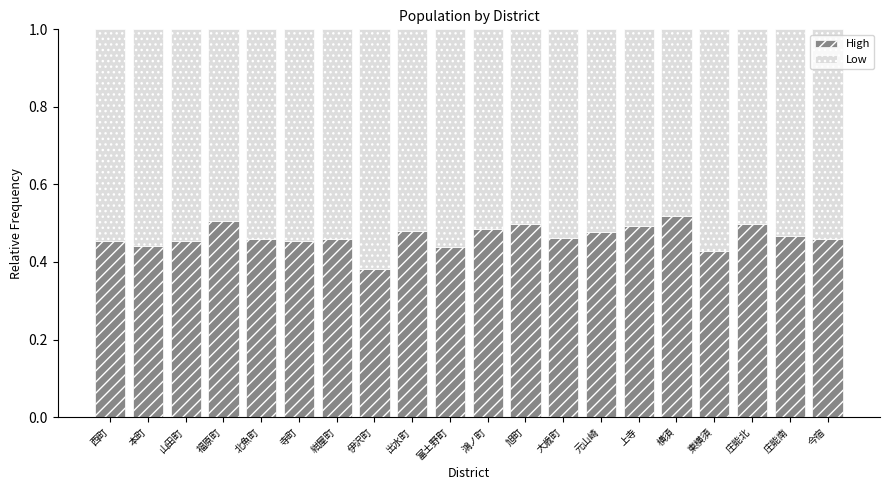

What is the total value across all series at 北魚町?

1.0